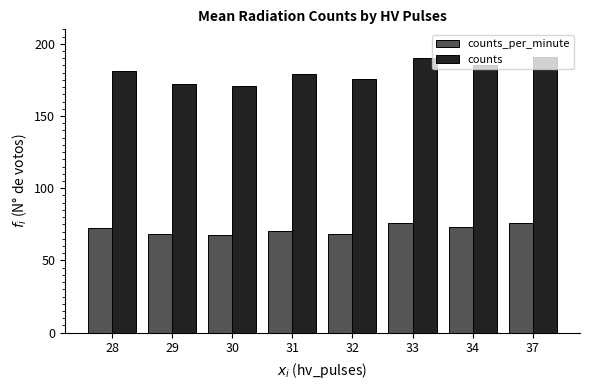

List the series in order of their overall mean, highest first.

counts, counts_per_minute